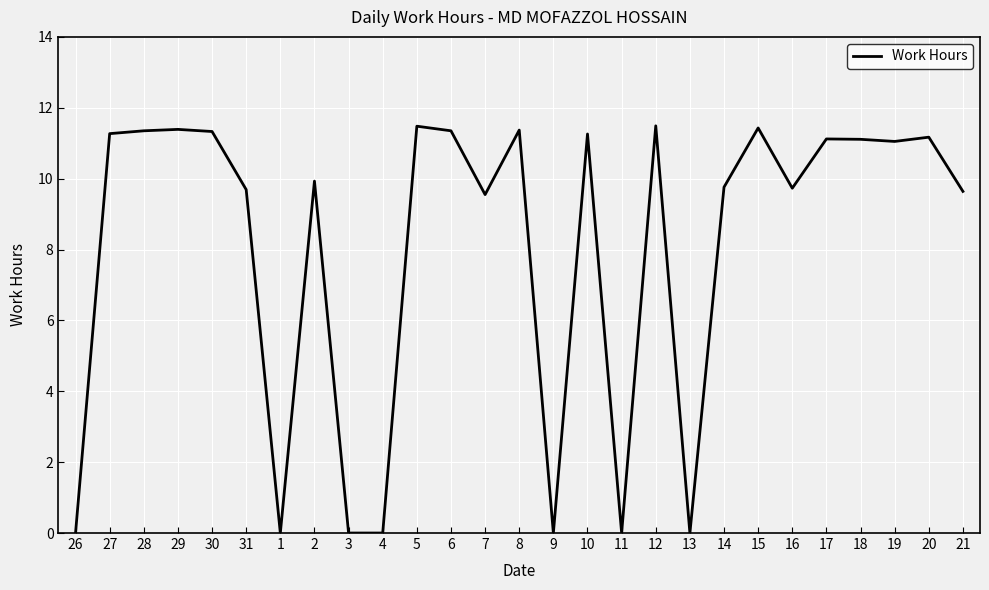

The chart shows a value of 2.4 at 7. True or false?

False